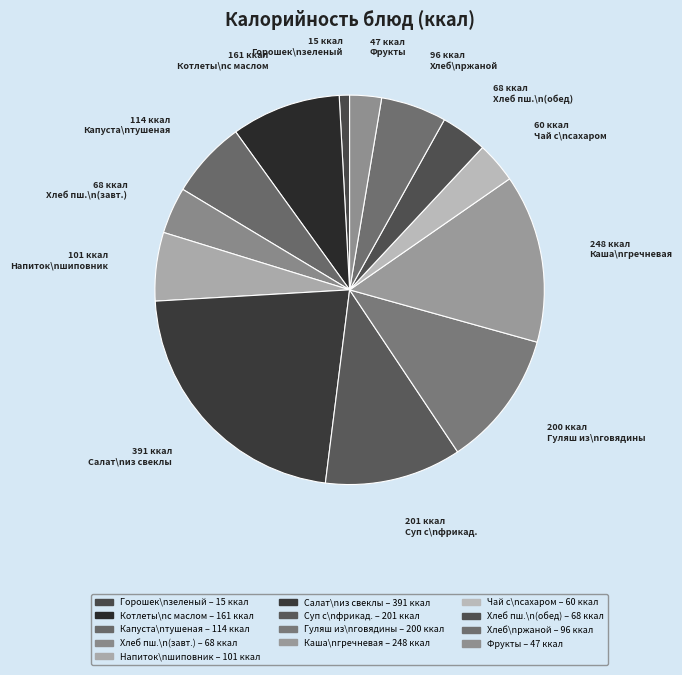

How many segments does this pie chart have?

13